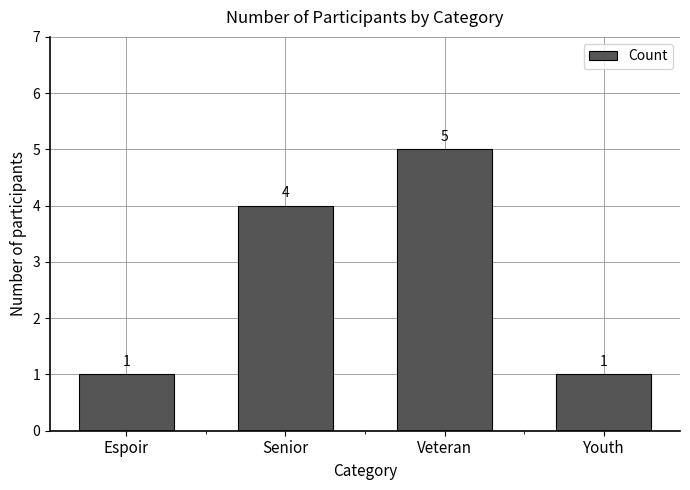

What is the label of the 4th bar from the left?

Youth